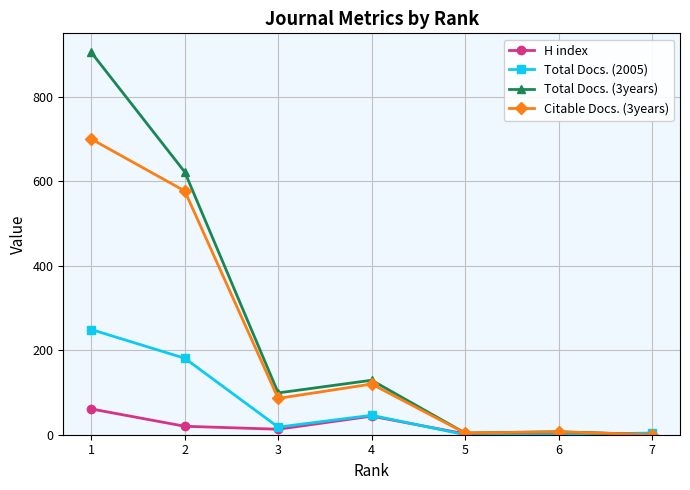

List the series in order of their overall mean, lowest first.

H index, Total Docs. (2005), Citable Docs. (3years), Total Docs. (3years)